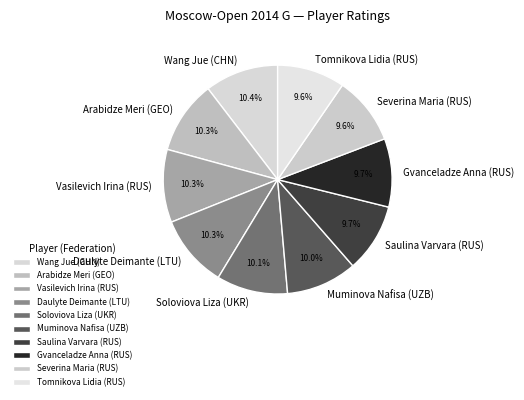

To the nearest percent, what is the difference between the largest and smallest slice percentages?

1%